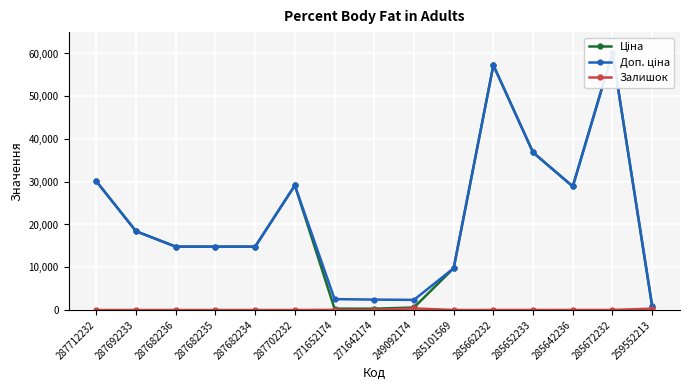

What position from the right is 285652233?

4